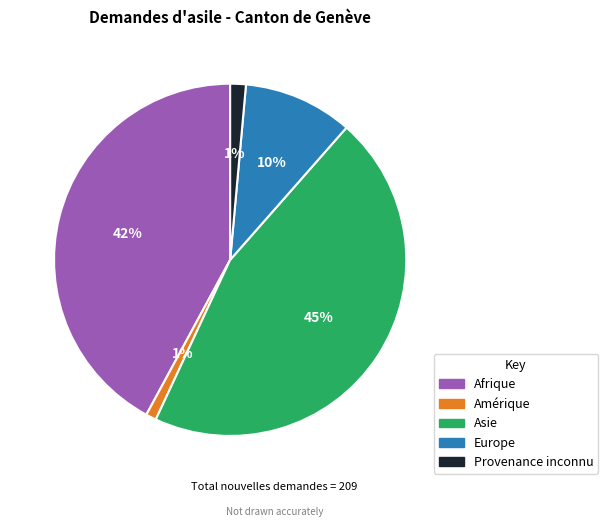

Is it true that Afrique is 55% of the pie?

False